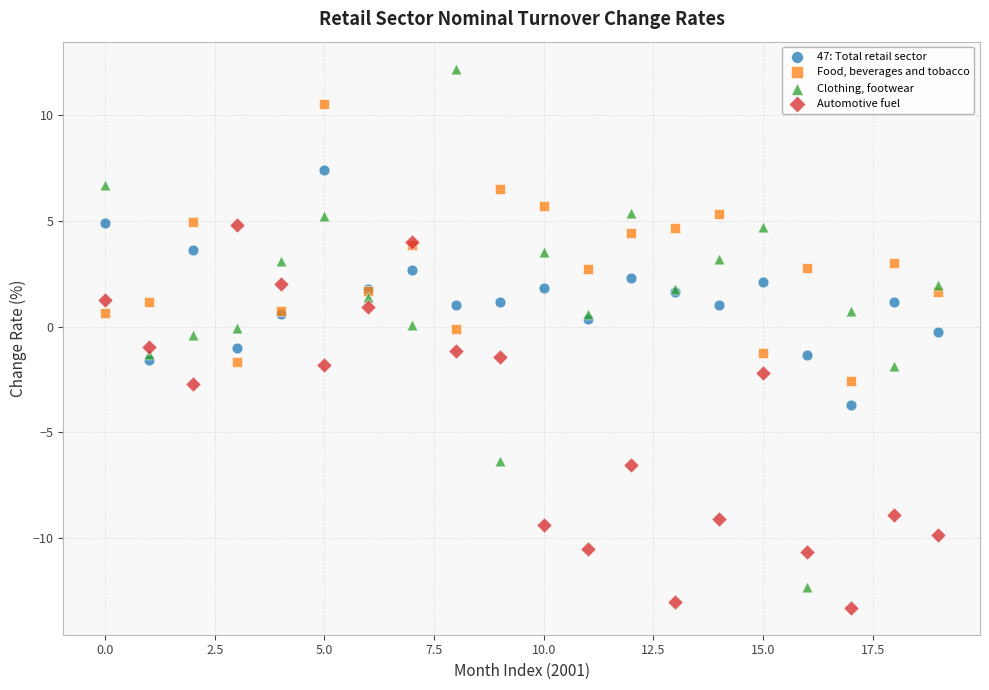

Which series has the widest spread of Y values?

Clothing, footwear